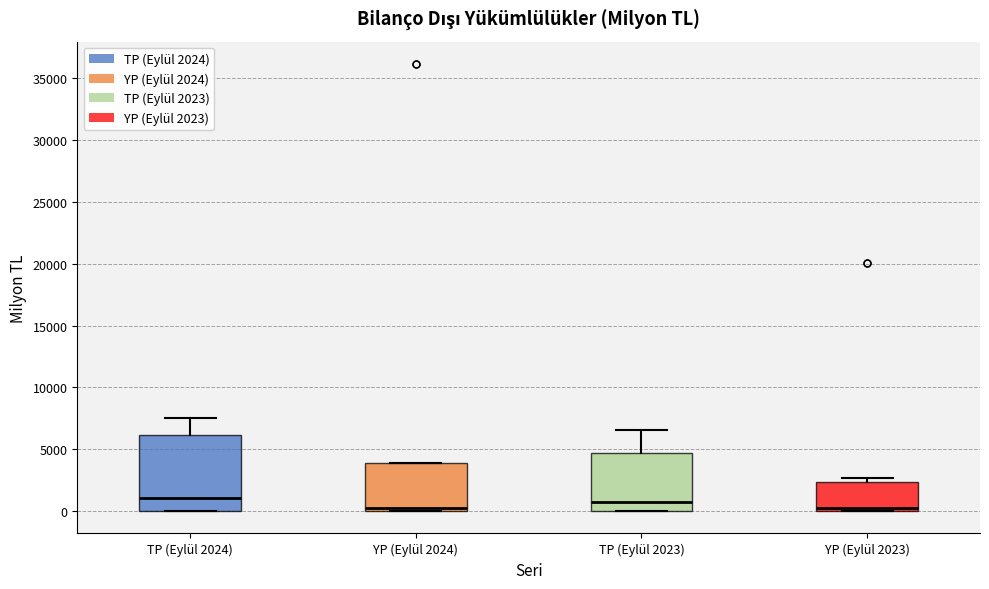

Where does the median line of the box for TP (Eylül 2023) sit on the y-axis? The values are not printed on the chart, so give them approximately, as read against the axis.

500